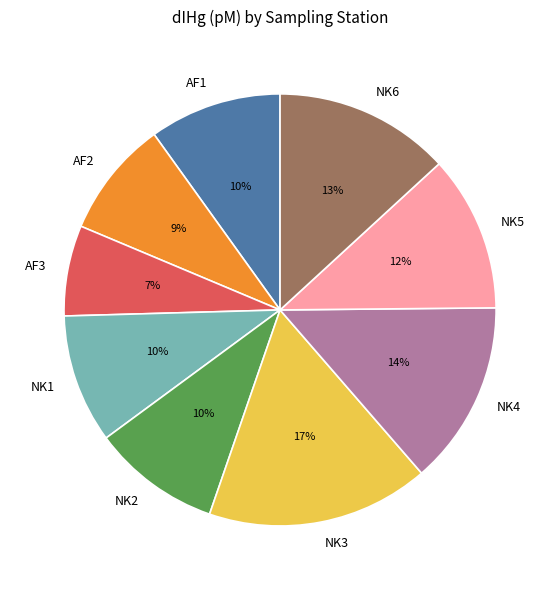

Is NK4 the majority of the pie?

No